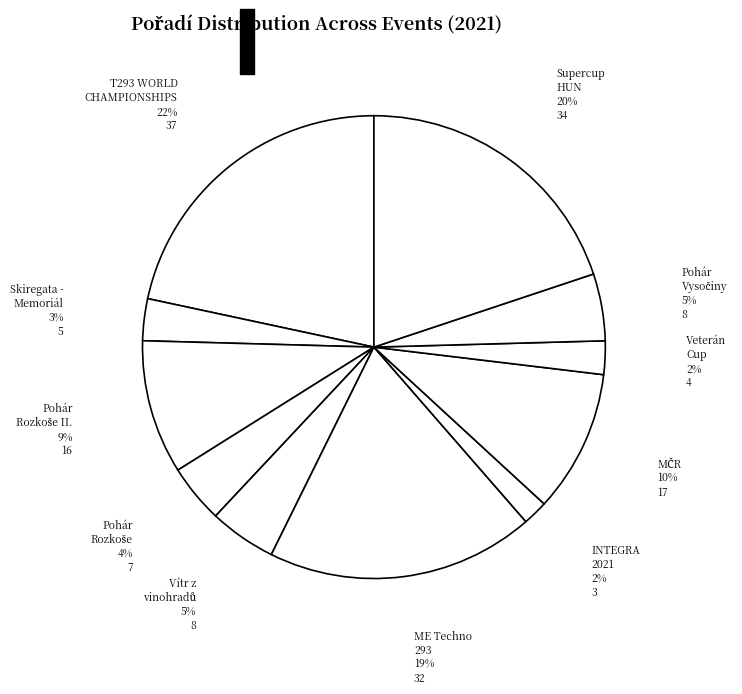

Between INTEGRA 2021 and ME Techno 293, which is larger?

ME Techno 293